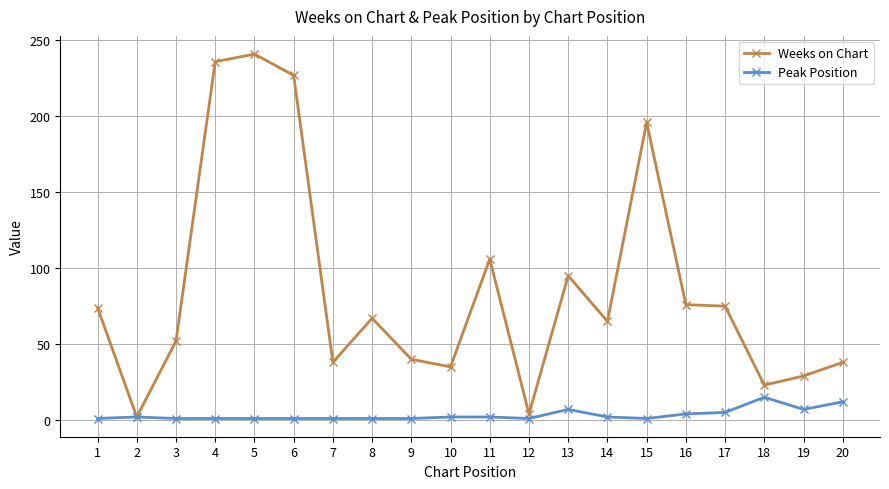

The value of Peak Position at 17 is 5. True or false?

True